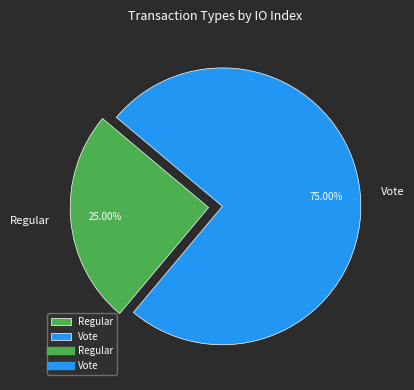

Is the sum of Regular and Vote greater than half?

Yes